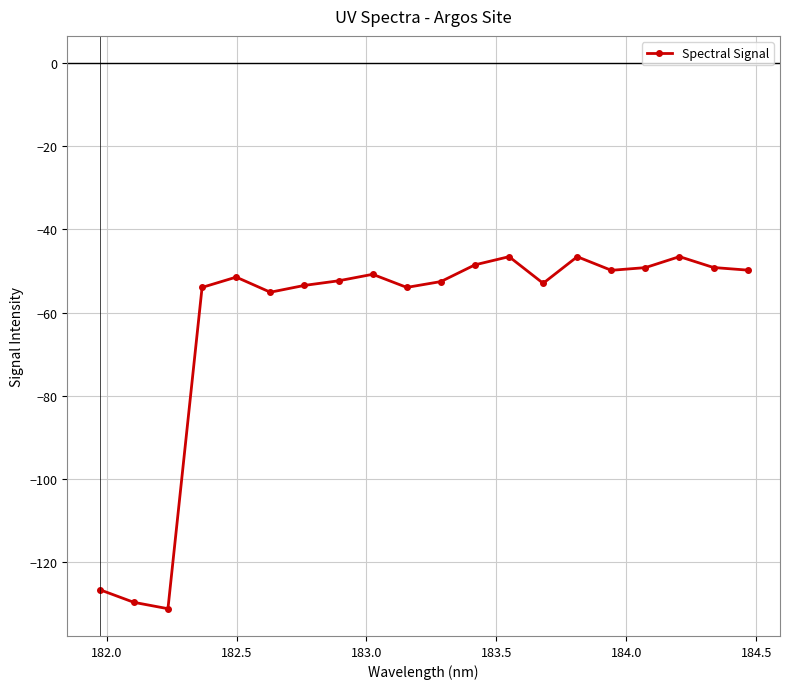

What is the value of the 17th point from the left?

-49.2